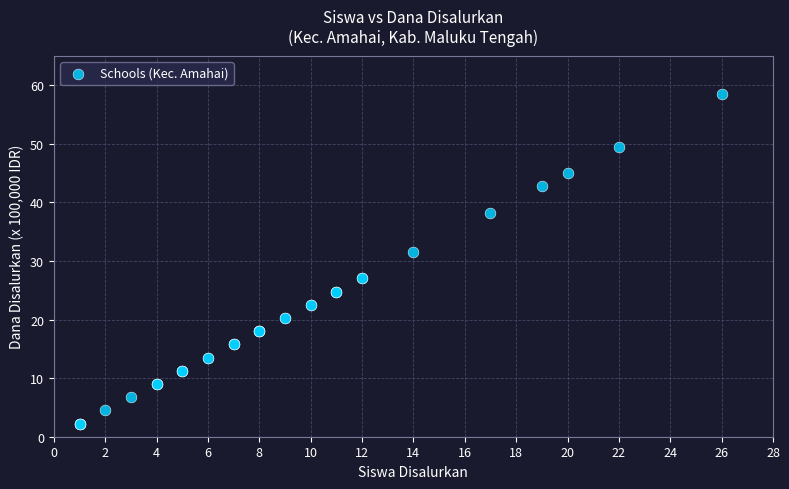

What Y value in the scatter plot is closest to 30?

31.5